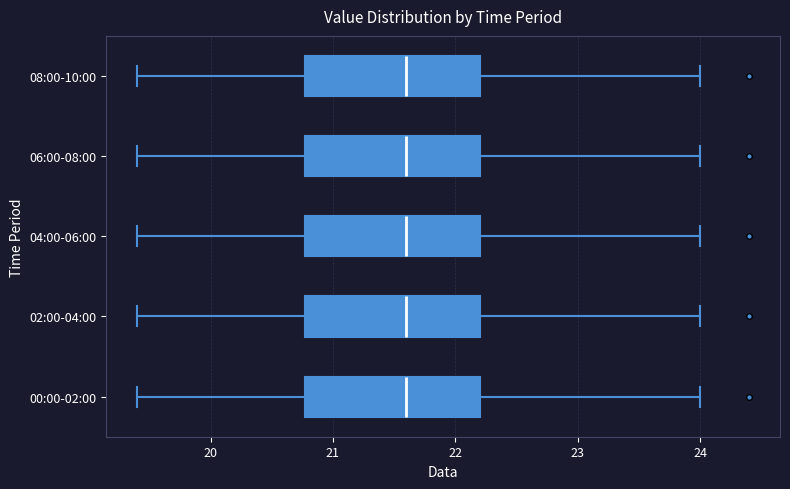

Reading bottom to top, transcribe this box plot: for each box, give where its median line is, the range the box spans, and where its two whiskers end, as read against the x-axis. The values are not printed on the chart, so give them approximately, as read against the axis.

00:00-02:00: median 21.6, box 20.8 to 22.2, whiskers 19.4 to 24.0
02:00-04:00: median 21.6, box 20.8 to 22.2, whiskers 19.4 to 24.0
04:00-06:00: median 21.6, box 20.8 to 22.2, whiskers 19.4 to 24.0
06:00-08:00: median 21.6, box 20.8 to 22.2, whiskers 19.4 to 24.0
08:00-10:00: median 21.6, box 20.8 to 22.2, whiskers 19.4 to 24.0